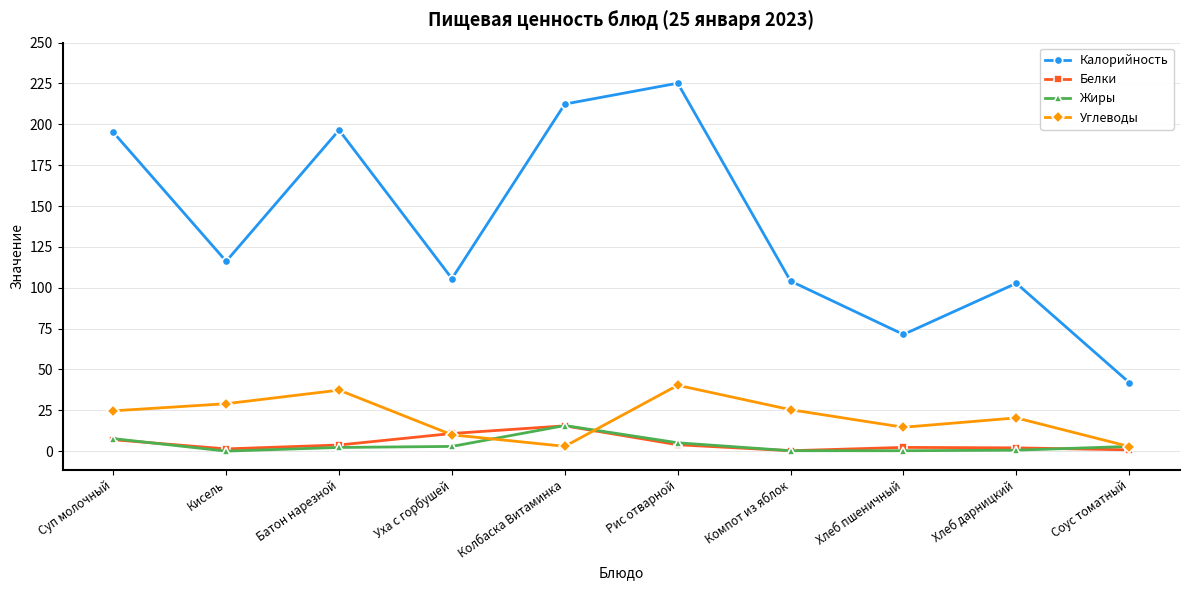

At which category does Углеводы reach its first local peak?

Батон нарезной